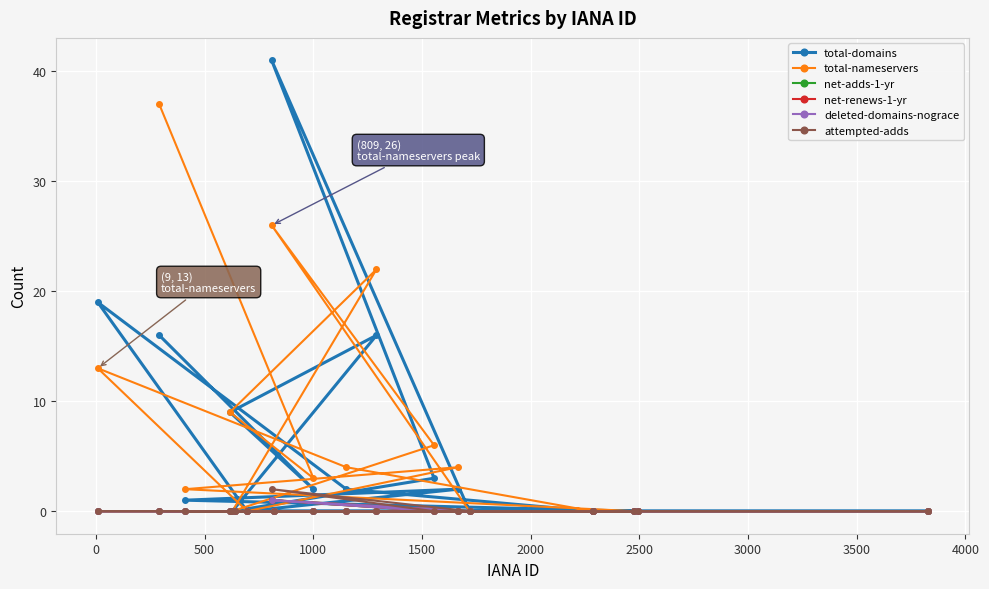

True or false: total-domains and attempted-adds cross at least once.

False